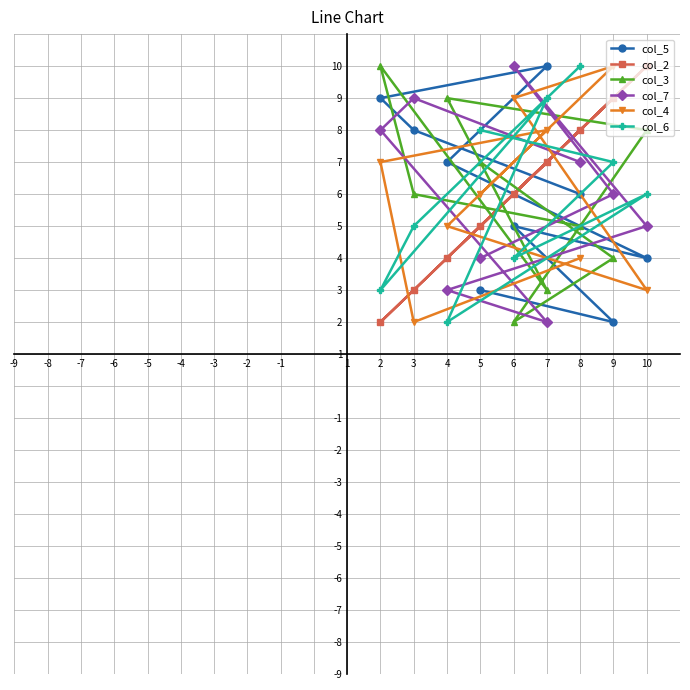

True or false: col_4 and col_5 cross at least once.

True